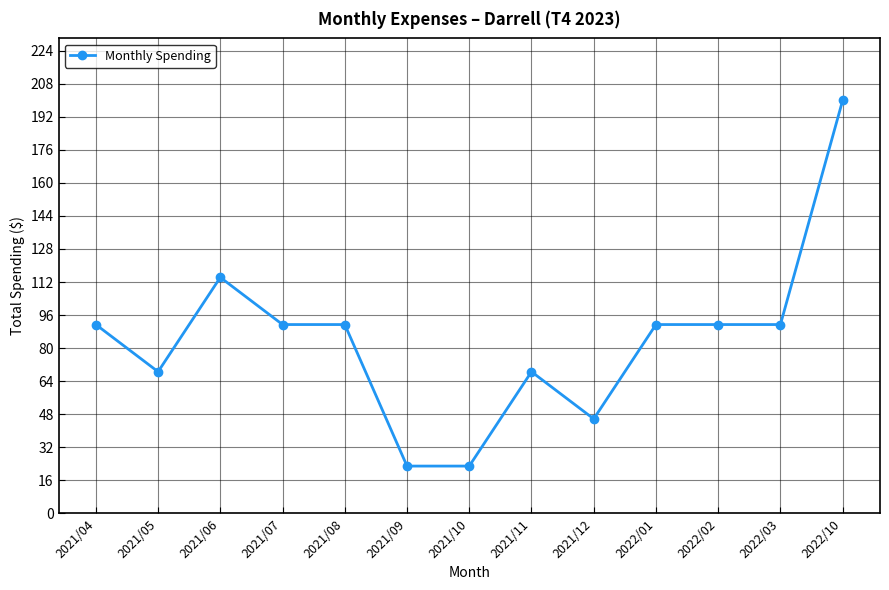

What is the minimum value shown in the chart?

22.9